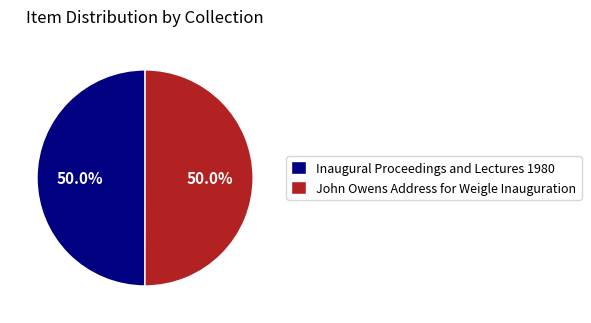

Approximately how many times larger is the value at Inaugural Proceedings and Lectures 1980 compared to John Owens Address for Weigle Inauguration?

1.0